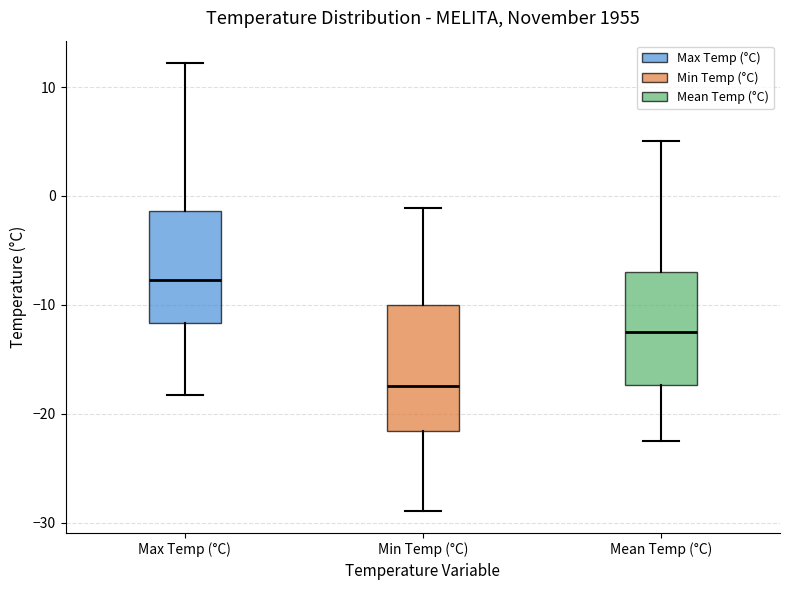

Which box's median line is the highest?

Max Temp (°C)